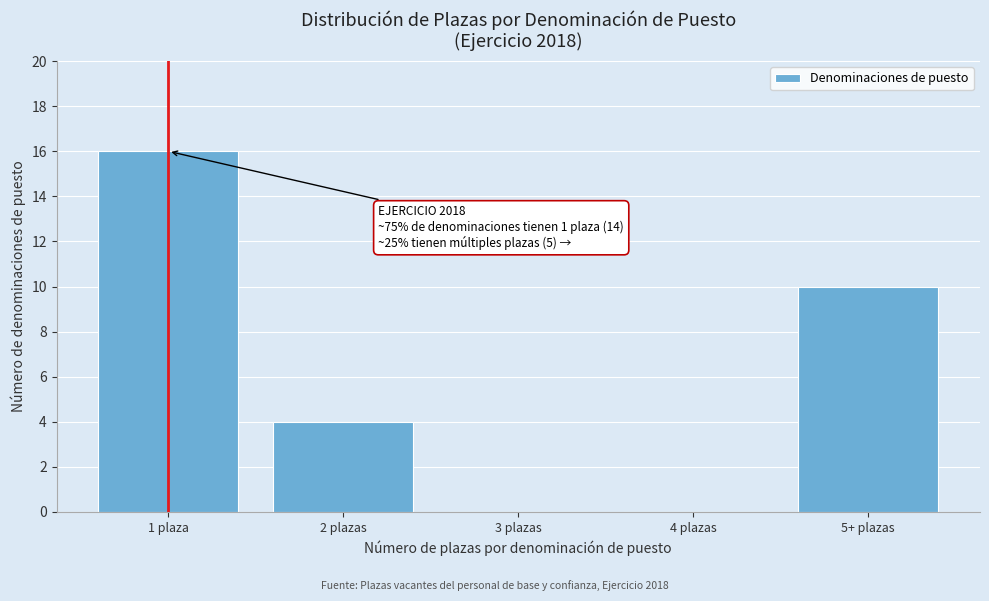

Reading left to right, extract all data points from this chart.

1 plaza=16	2 plazas=4	3 plazas=0	4 plazas=0	5+ plazas=10